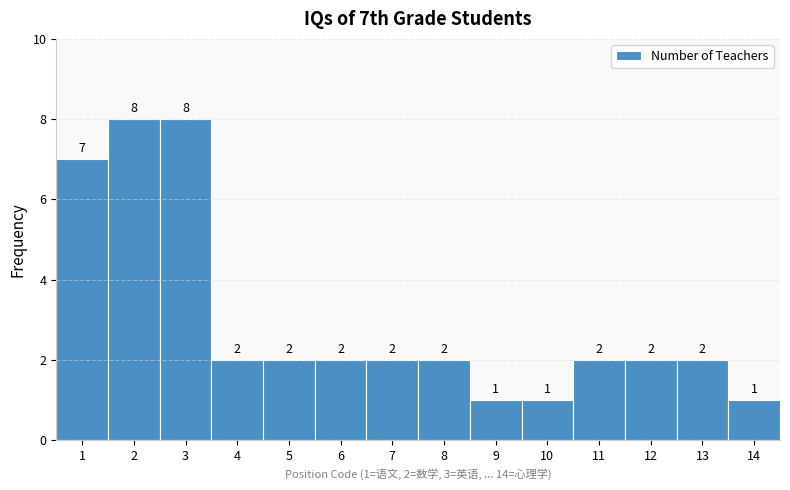

Reading left to right, list all the values displayed in this chart.

7	8	8	2	2	2	2	2	1	1	2	2	2	1